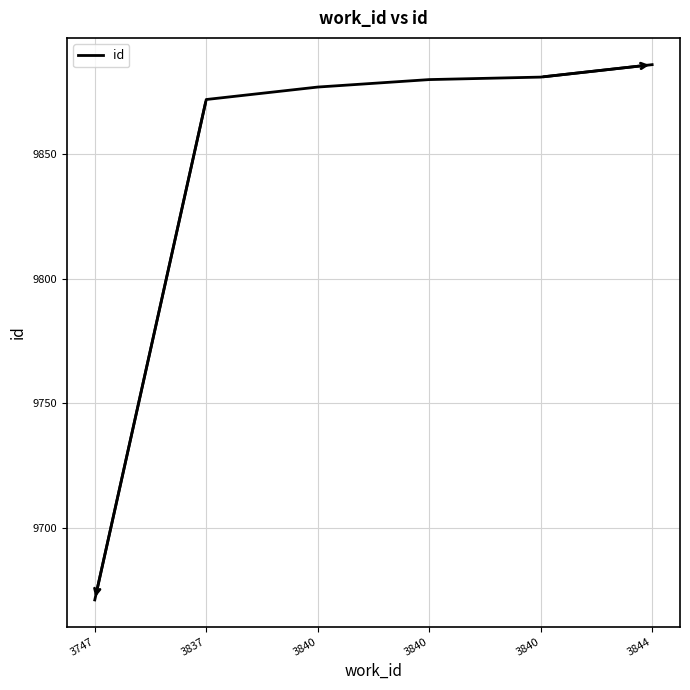

List the labels in order of value, smallest first.

3747, 3837, 3840, 3840, 3840, 3844